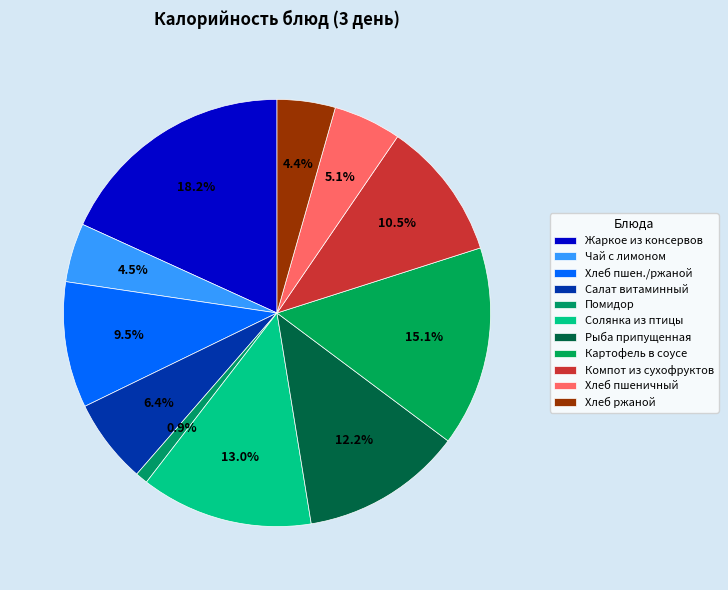

How many segments does this pie chart have?

11